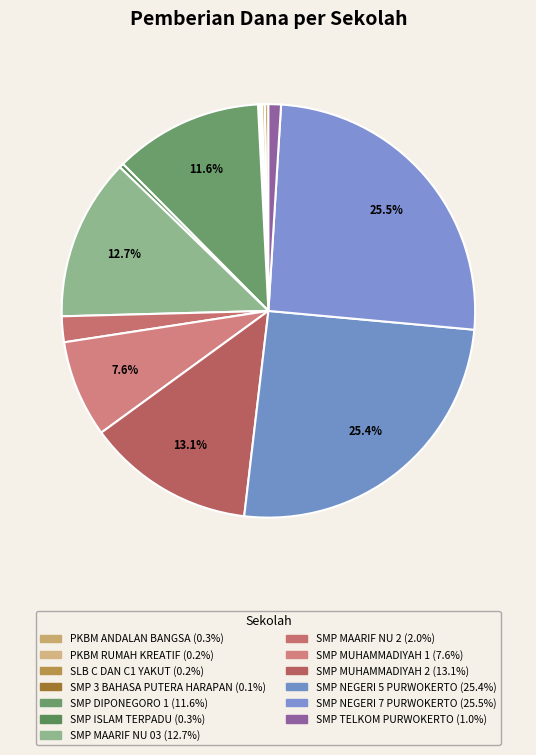

Which slice is the largest?

SMP NEGERI 7 PURWOKERTO